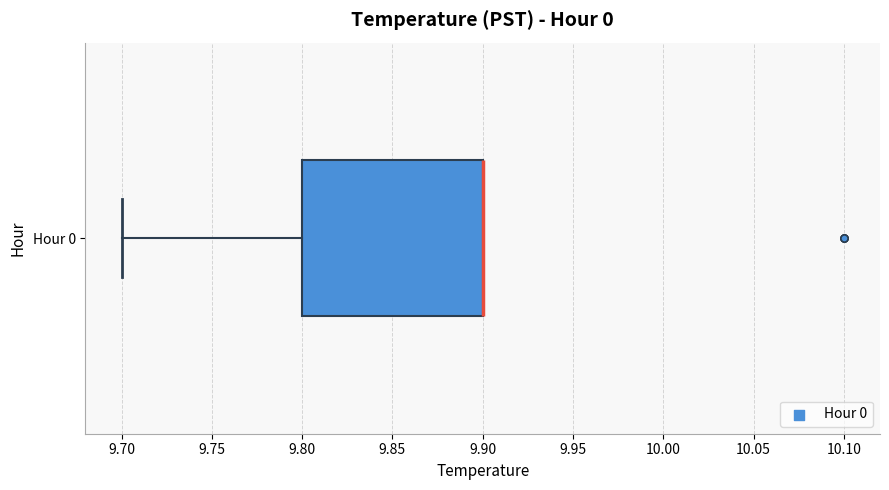

Transcribe this box plot: give where the median line is, the range the box spans, and where the two whiskers end, as read against the x-axis. The values are not printed on the chart, so give them approximately, as read against the axis.

median 9.9 (drawn on the box's right edge), box 9.8 to 9.9, whiskers 9.7 to 9.9